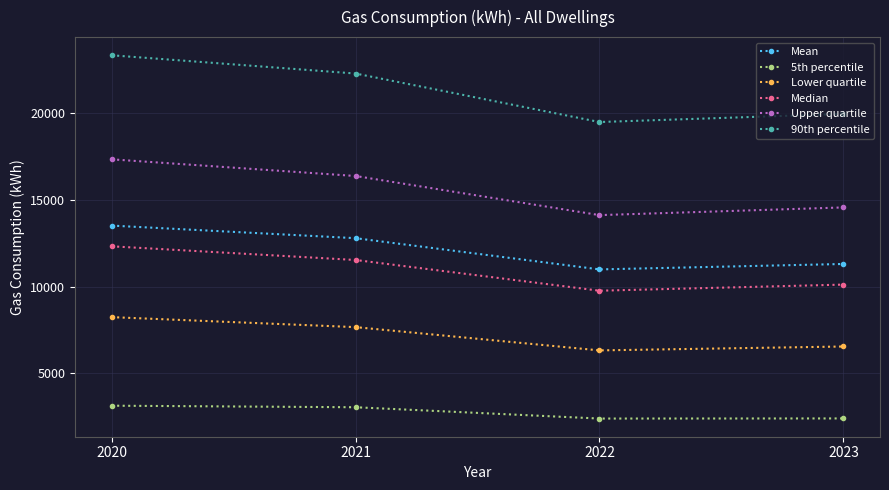

What is the value of the Lower quartile point at the 3rd from the left?

6325.6